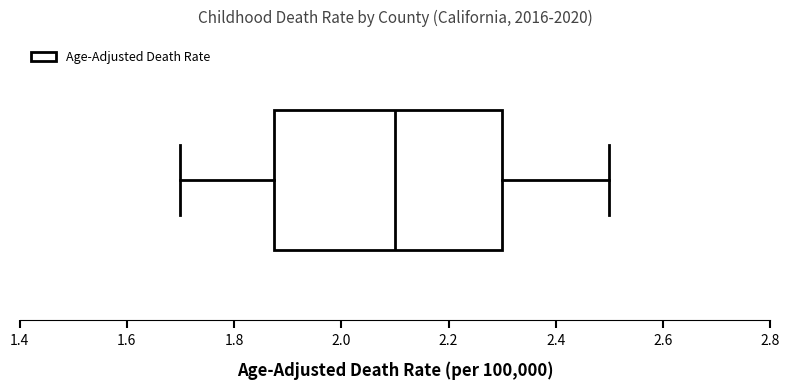

Where does the median line of the box sit on the x-axis? The values are not printed on the chart, so give them approximately, as read against the axis.

2.10